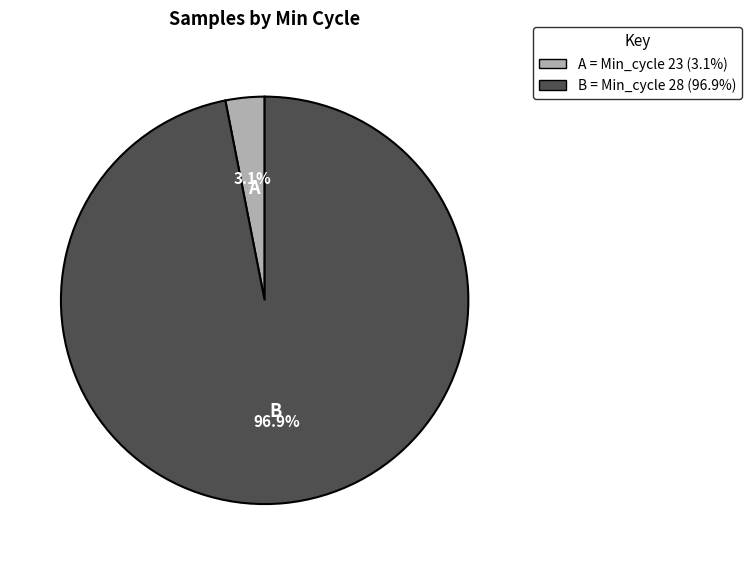

What is the largest slice in the pie chart?

B = Min_cycle 28 (96.9%)